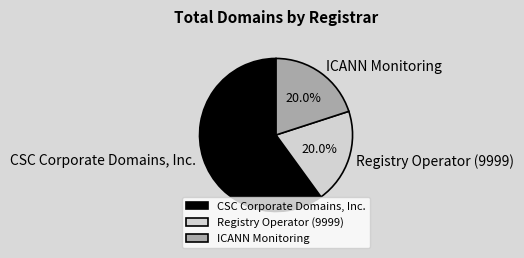

What percentage is NOT represented by ICANN Monitoring?

80.0%